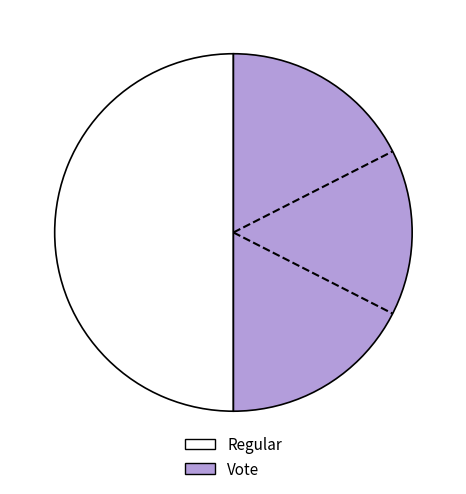

Approximately how many times larger is the value at Regular compared to Vote?

1.0